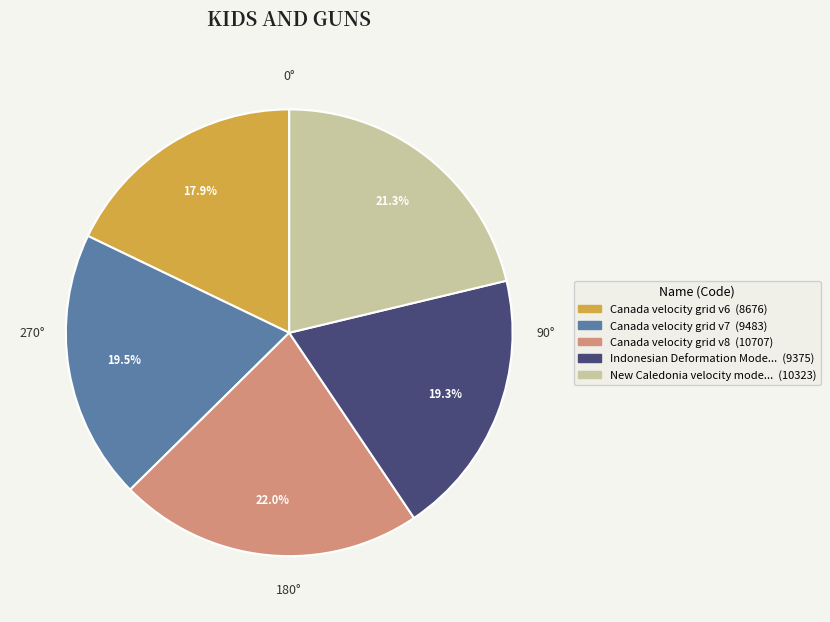

Is there a majority slice in this chart?

No